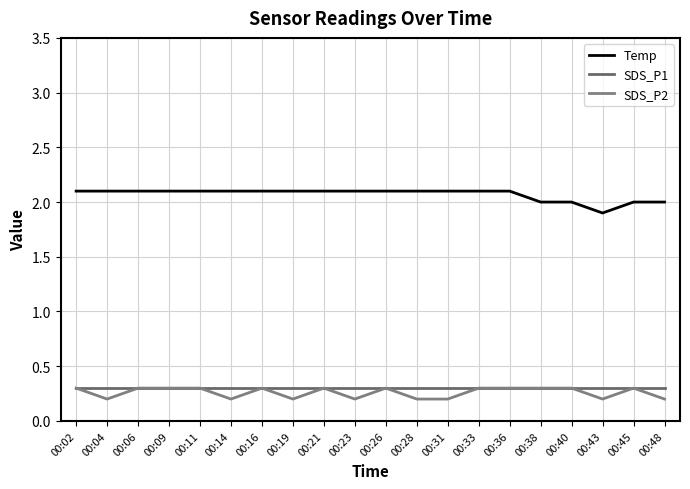

Does the chart display data point markers on the line(s)?

No